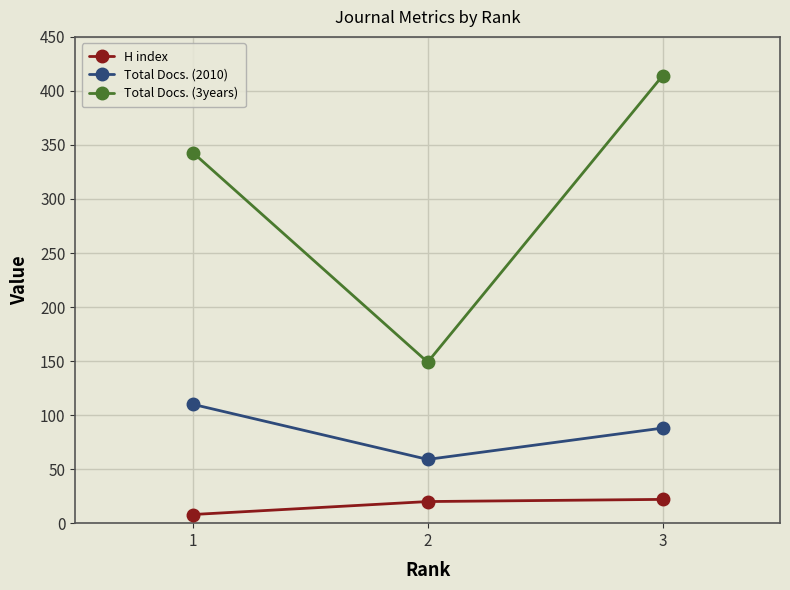

How many lines are shown in the chart?

3